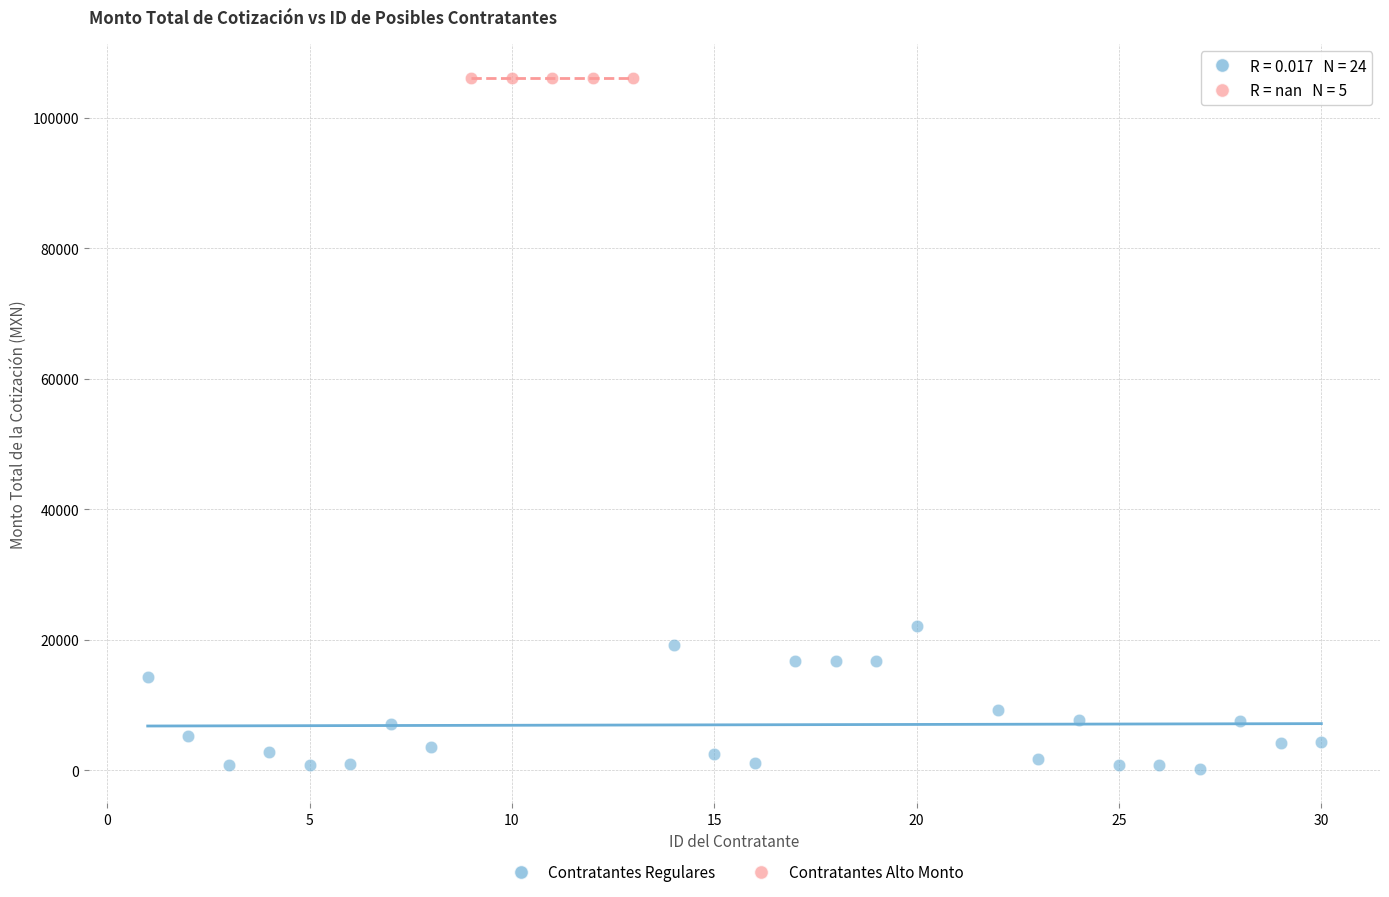

Which series contains the highest Y value?

Contratantes Alto Monto